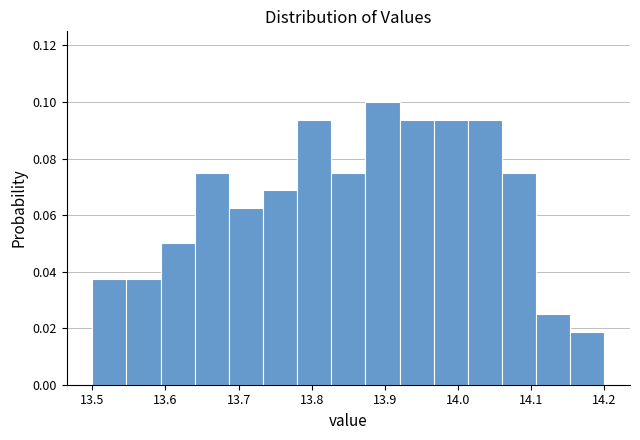

Which range on the x-axis has the tallest bar?

13.87 to 13.92